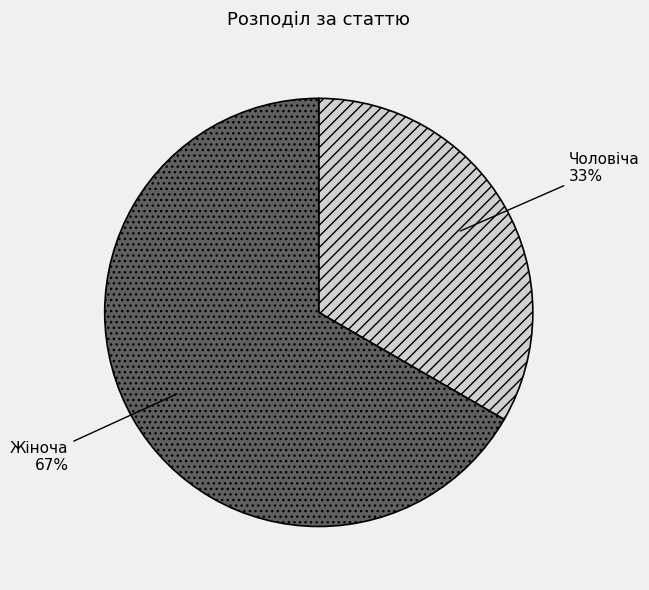

To the nearest percent, what percentage of the pie is Жіноча?

67%